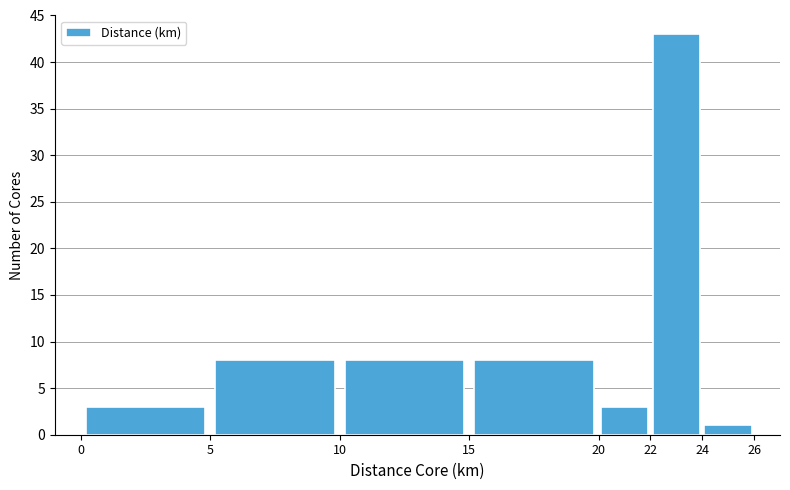

How tall is the bar that spans 5 to 10 on the x-axis? The values are not printed on the chart, so give them approximately, as read against the axis.

8